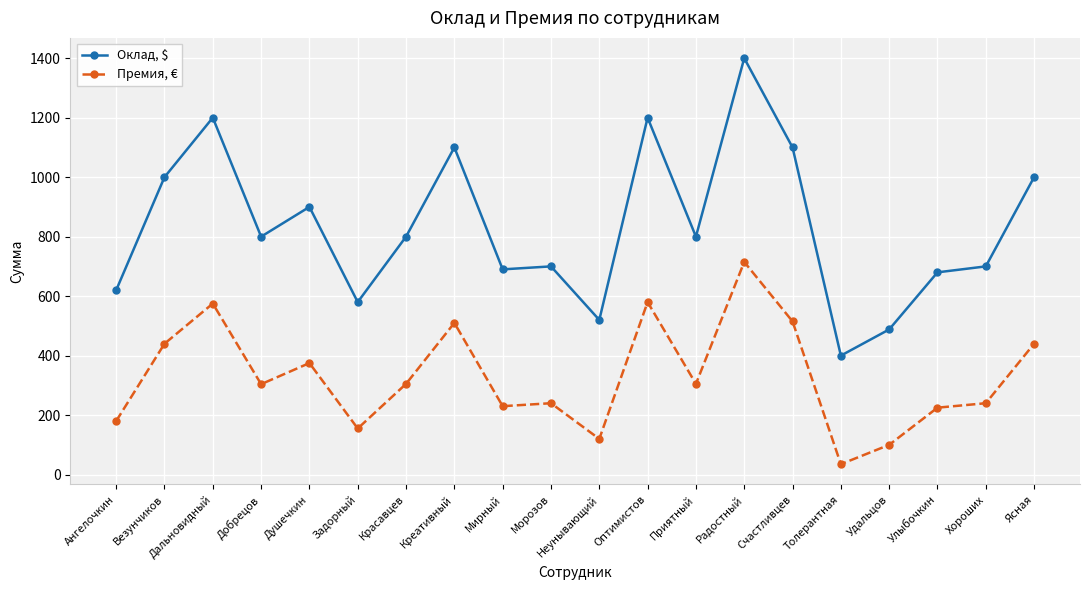

Does the chart display data point markers on the line(s)?

Yes